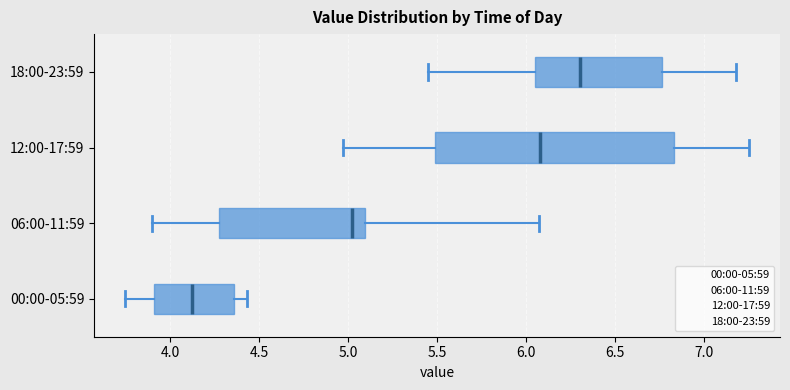

Which box's median line is the furthest to the left?

00:00-05:59